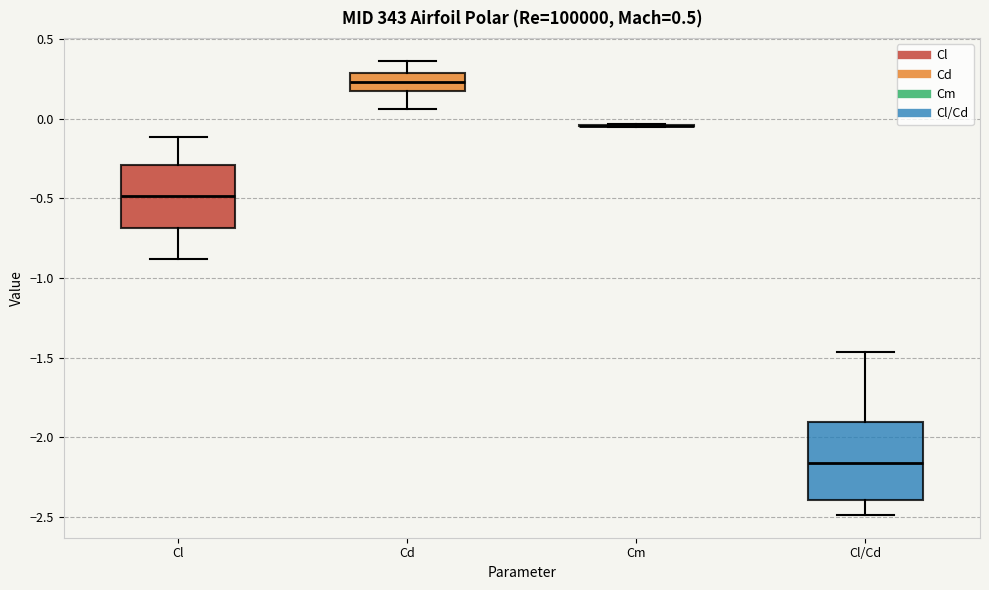

Reading left to right, read every box against the y-axis: the position of its median line, the range the box covers, and the ends of its whiskers. The values are not printed on the chart, so give them approximately, as read against the axis.

Cl: median -0.50, box -0.70 to -0.30, whiskers -0.90 to -0.10
Cd: median 0.25, box 0.15 to 0.30, whiskers 0.05 to 0.35
Cm: box collapsed to a line at -0.05, whiskers -0.05 to -0.05
Cl/Cd: median -2.15, box -2.40 to -1.90, whiskers -2.50 to -1.45